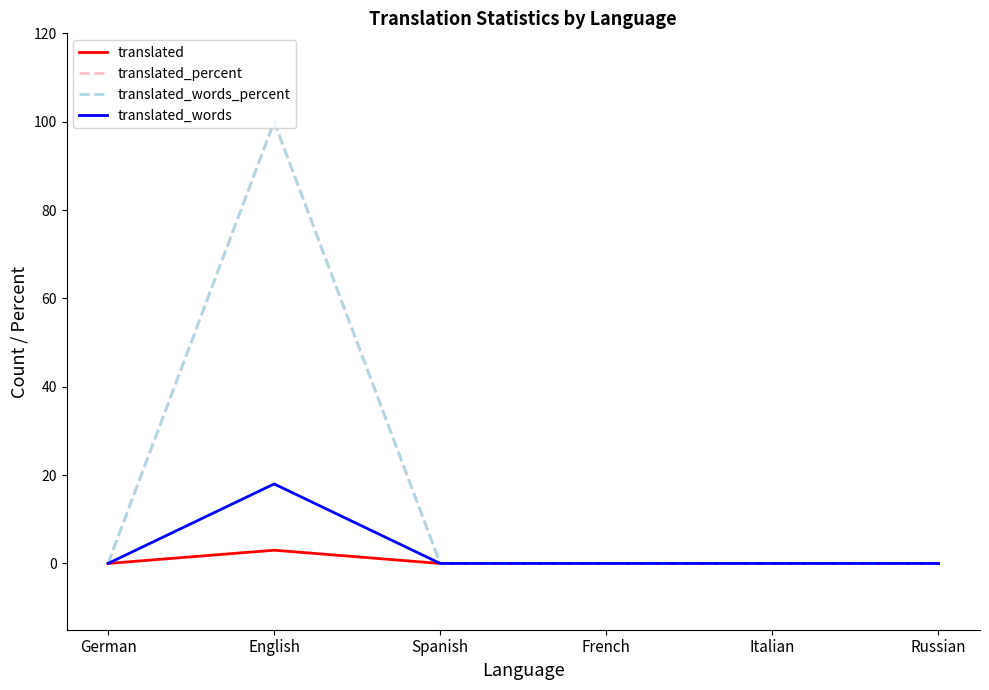

Does the chart display data point markers on the line(s)?

No